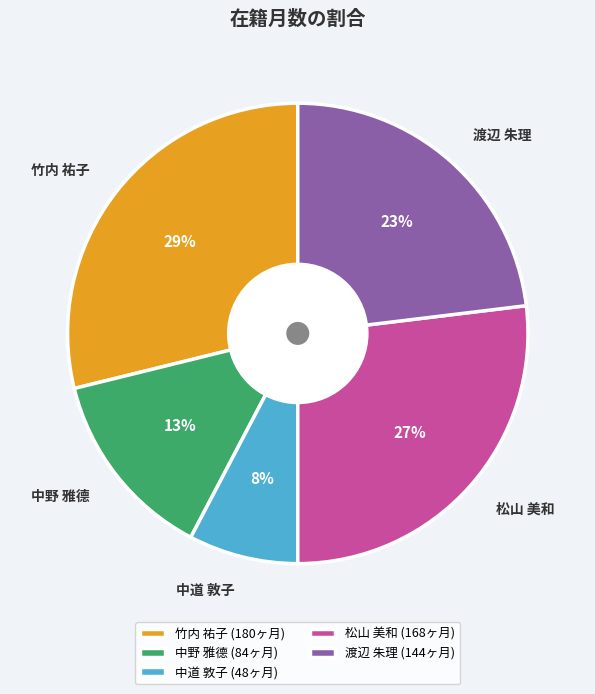

Which category has the biggest portion of the pie?

竹内 祐子